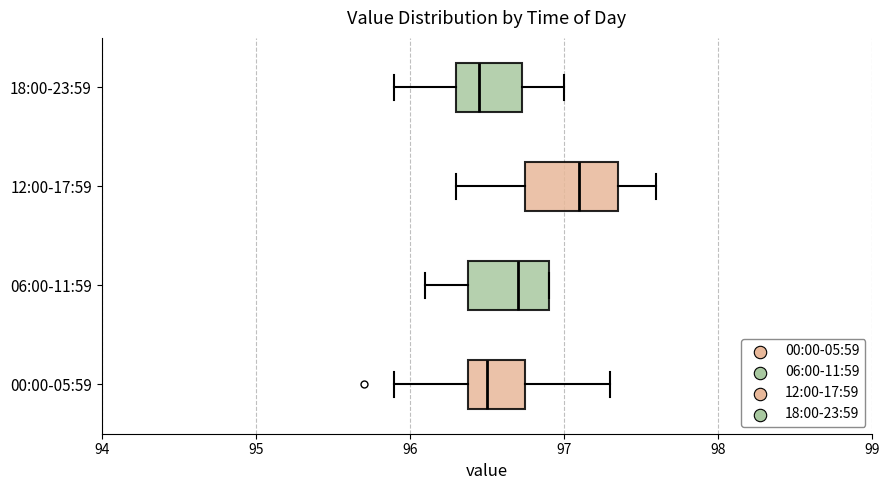

Reading bottom to top, read every box against the x-axis: the position of its median line, the range the box covers, and the ends of its whiskers. The values are not printed on the chart, so give them approximately, as read against the axis.

00:00-05:59: median 96.5, box 96.4 to 96.8, whiskers 95.9 to 97.3
06:00-11:59: median 96.7, box 96.4 to 96.9, whiskers 96.1 to 96.9
12:00-17:59: median 97.1, box 96.8 to 97.4, whiskers 96.3 to 97.6
18:00-23:59: median 96.5, box 96.3 to 96.7, whiskers 95.9 to 97.0